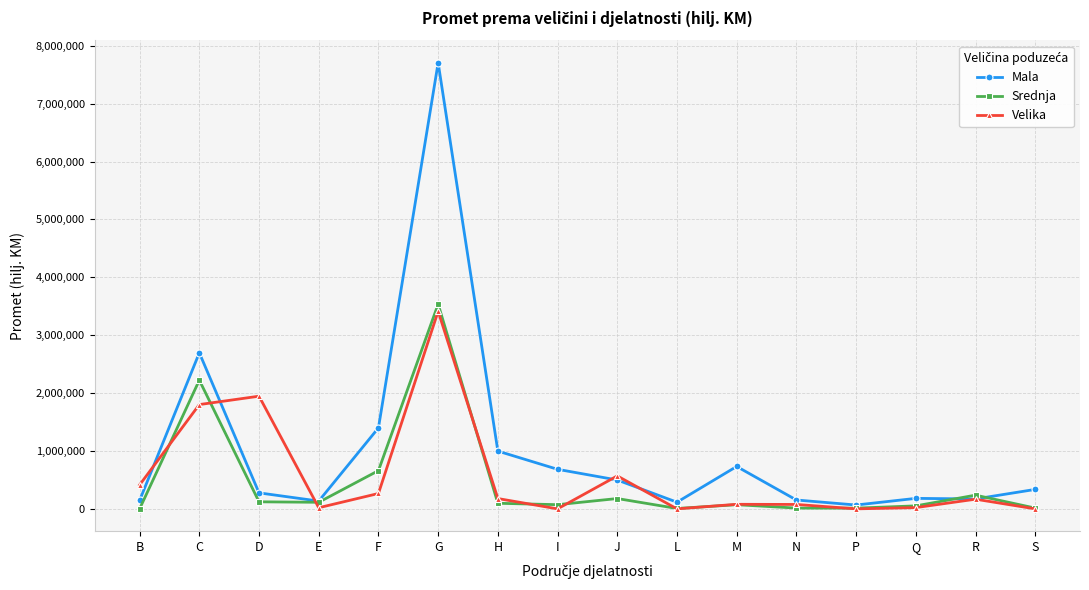

Does the chart display data point markers on the line(s)?

Yes